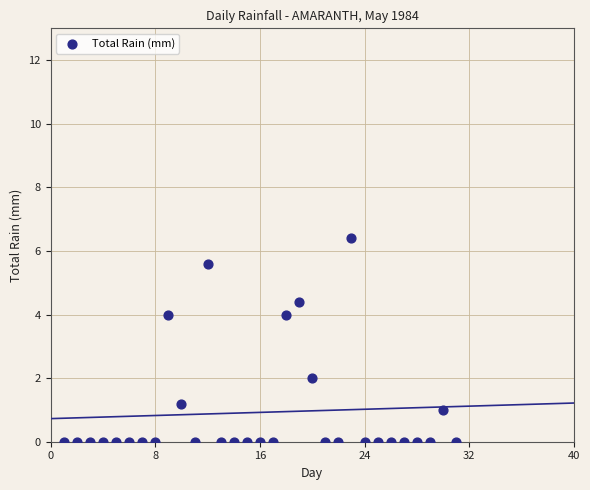

What is the range of X values (max minus min)?

30.0